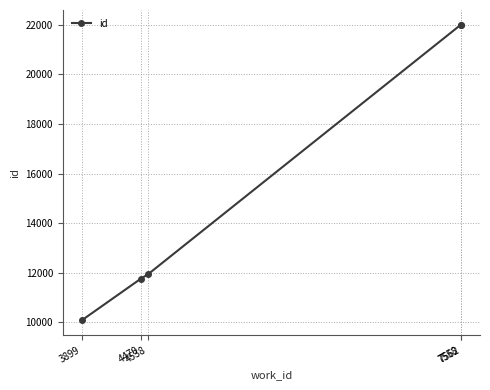

At which label is the value closest to 16039?

4538